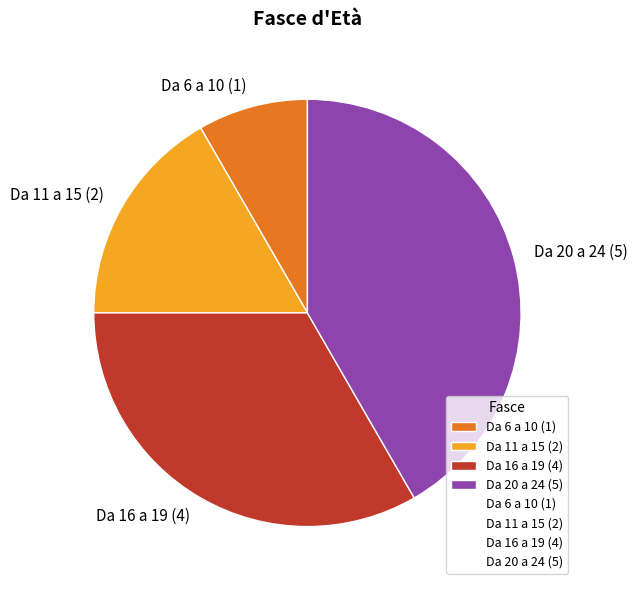

Does Da 6 a 10 represent more than half of the total?

No